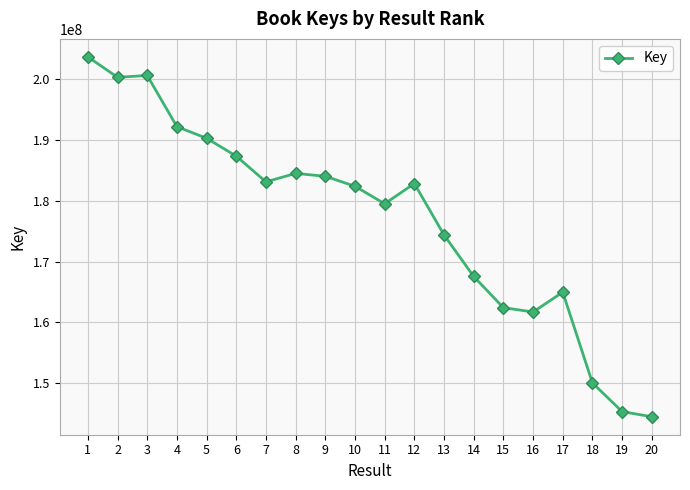

What is the greatest value displayed?

203664459